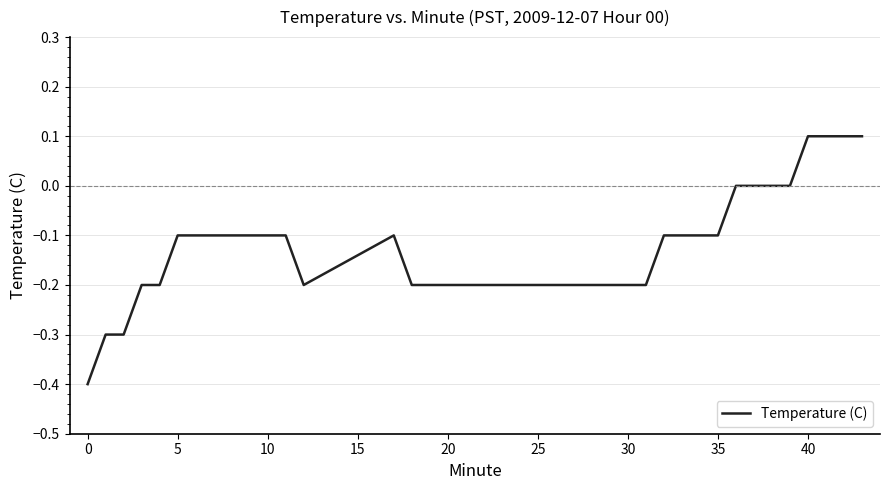

Count the number of categories in the chart.

40